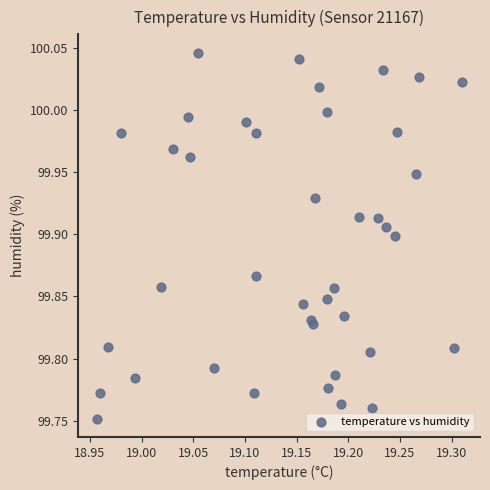

What is the range of X values (max minus min)?

0.4